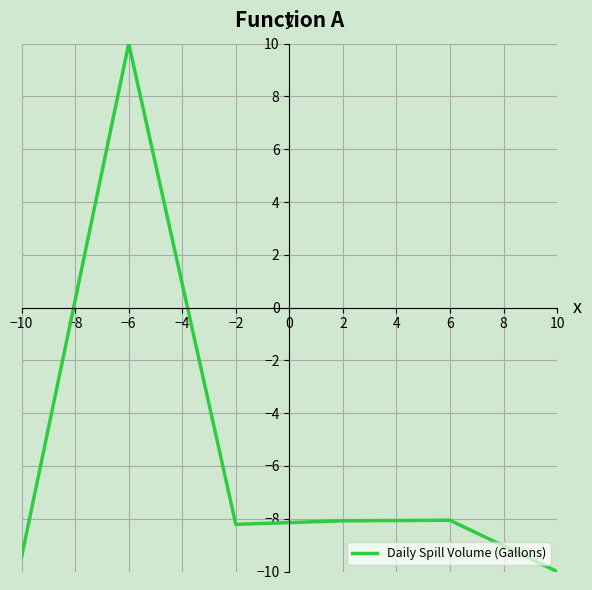

Is this an area chart (filled region under the line)?

No